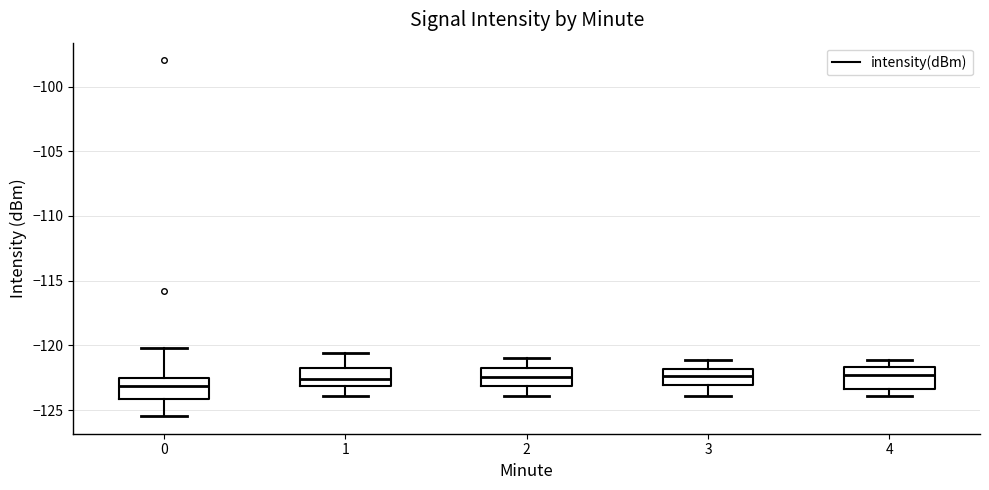

Reading left to right, transcribe this box plot: for each box, give where its median line is, the range the box spans, and where its two whiskers end, as read against the y-axis. The values are not printed on the chart, so give them approximately, as read against the axis.

0: median -123.0, box -124.0 to -122.5, whiskers -125.5 to -120.0
1: median -122.5, box -123.0 to -122.0, whiskers -124.0 to -120.5
2: median -122.5, box -123.0 to -121.5, whiskers -124.0 to -121.0
3: median -122.5, box -123.0 to -122.0, whiskers -124.0 to -121.0
4: median -122.5, box -123.5 to -121.5, whiskers -124.0 to -121.0